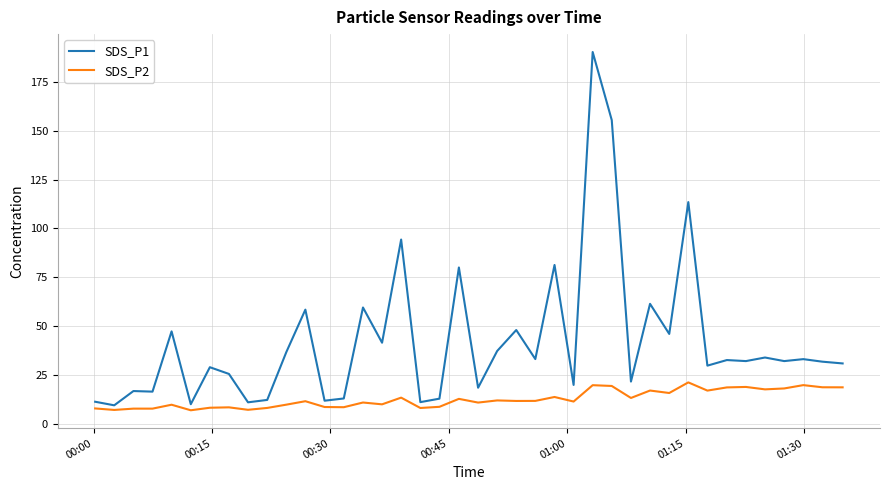

How many lines are shown in the chart?

2